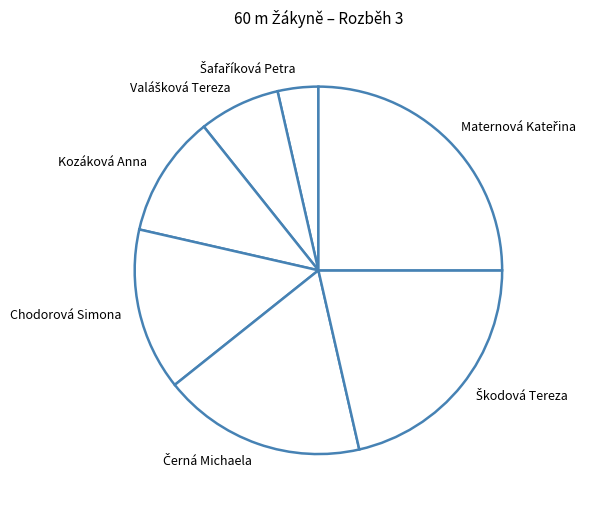

Is there any slice that represents more than half of the pie?

No